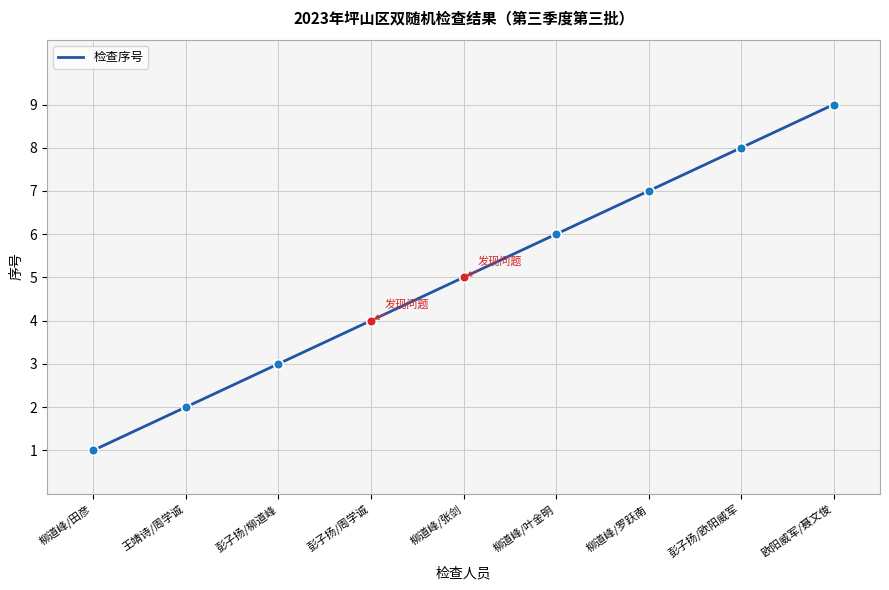

The value at 柳道峰/罗跃南 is 7. True or false?

True